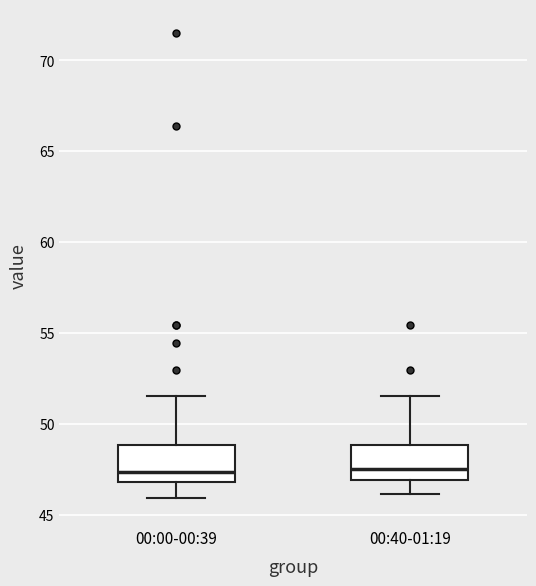

Where does the upper whisker of the box for 00:40-01:19 end on the y-axis? The values are not printed on the chart, so give them approximately, as read against the axis.

51.5